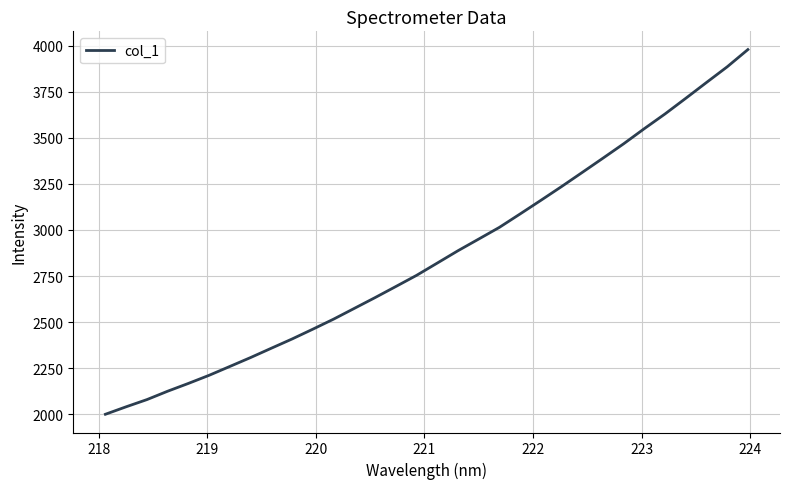

What is the sum of all values?

91476.0